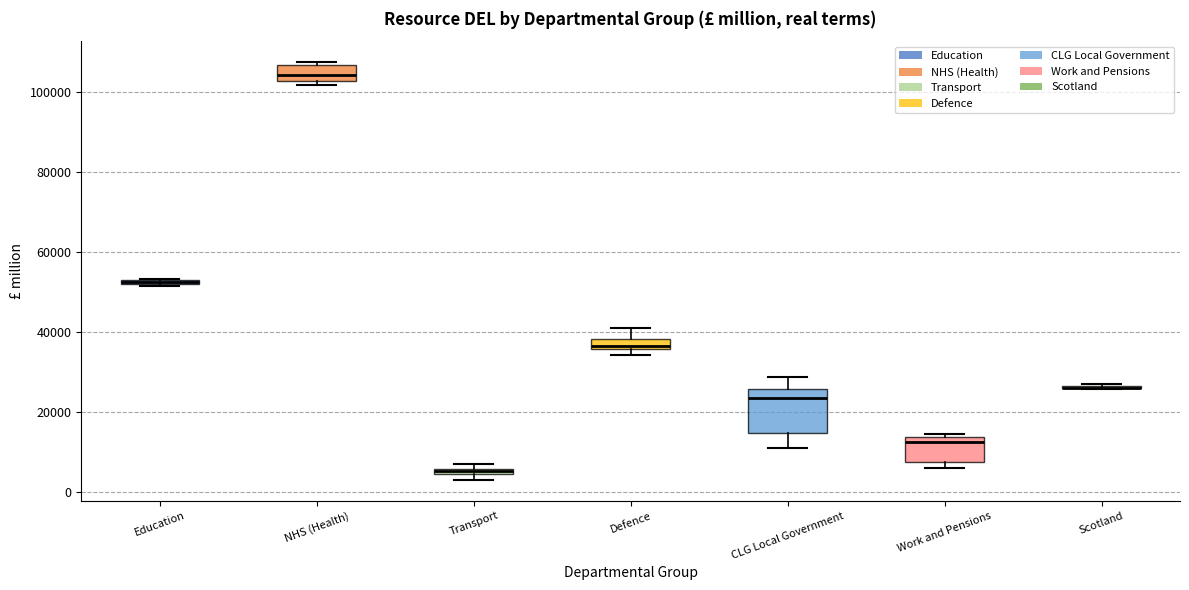

Which box is the tallest, from its lower edge to its upper edge?

CLG Local Government